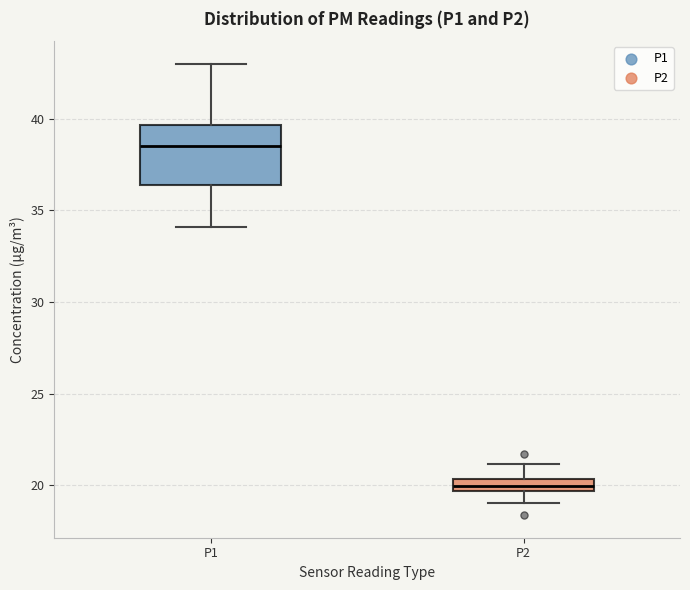

Where is the lower edge of the box for P2 on the y-axis? The values are not printed on the chart, so give them approximately, as read against the axis.

19.5